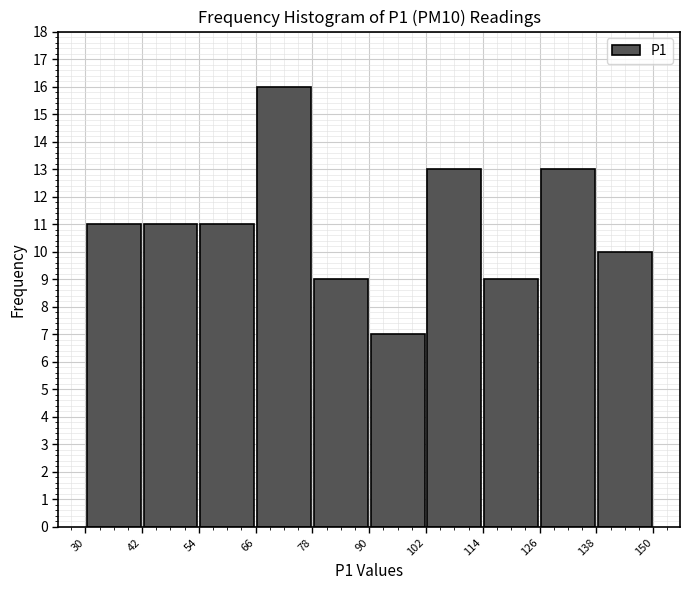

Over which range of the x-axis is the bar tallest?

66 to 78